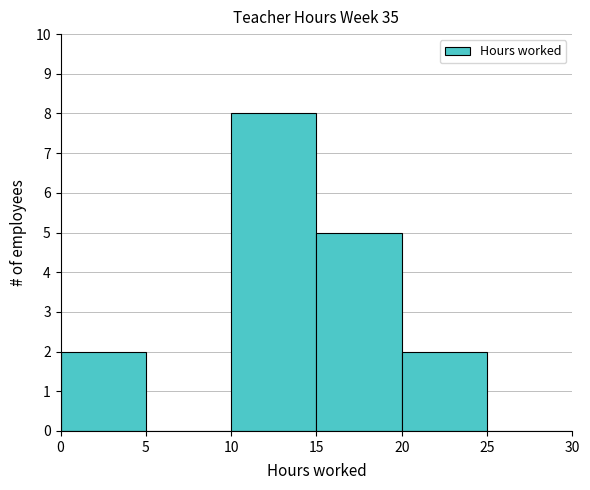

How tall is the bar that spans 15 to 20 on the x-axis? The values are not printed on the chart, so give them approximately, as read against the axis.

5